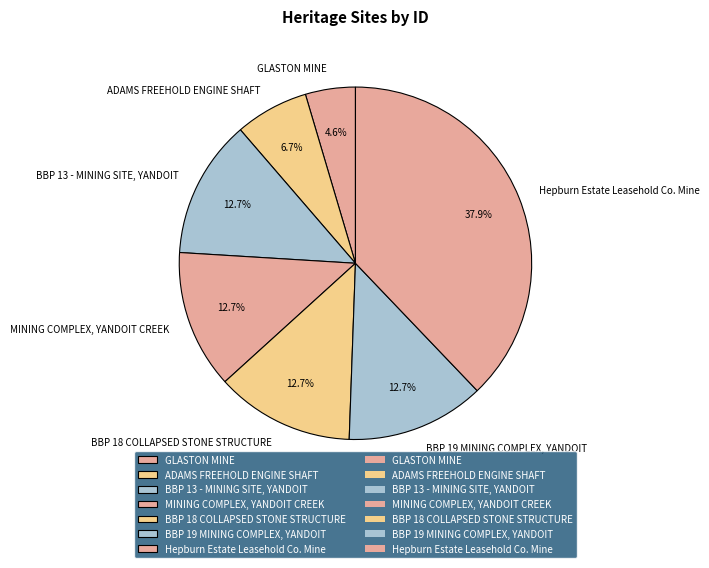

True or false: MINING COMPLEX, YANDOIT CREEK accounts for 13% of the total.

True